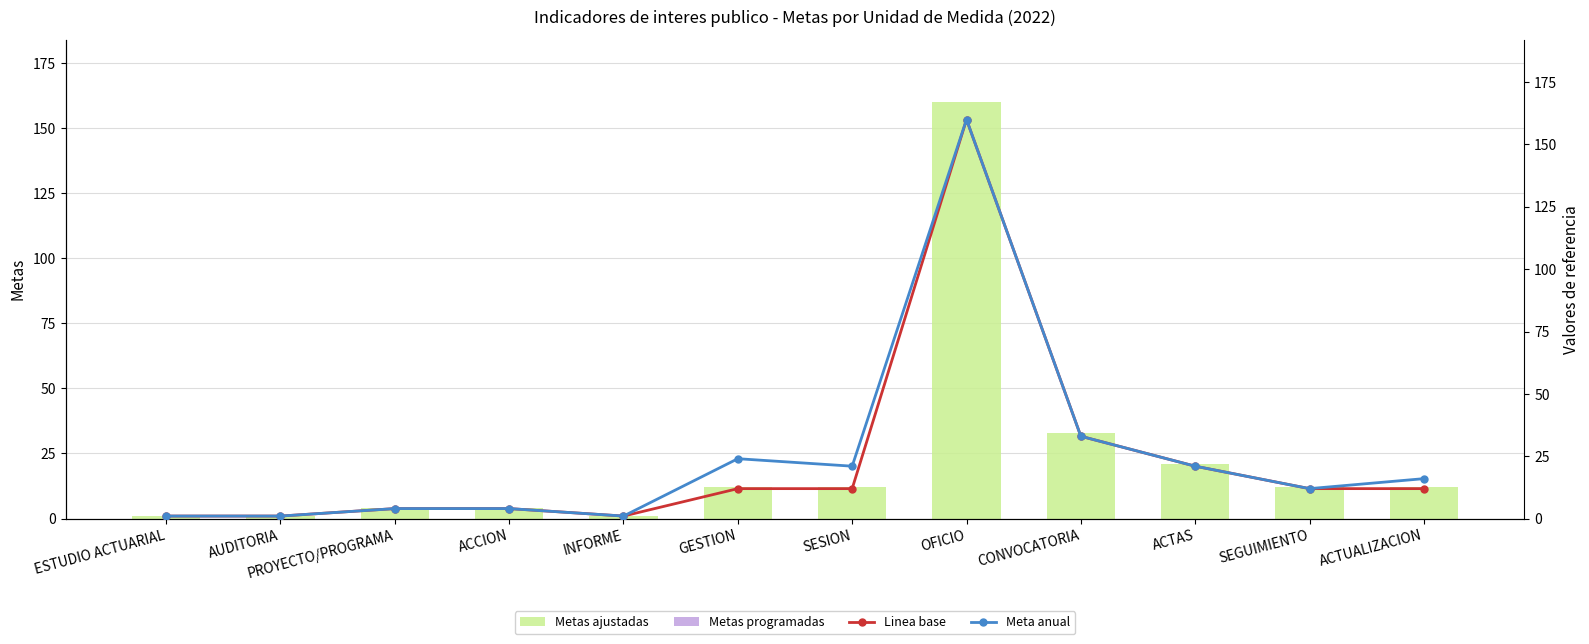

Count the number of data series in this chart.

4